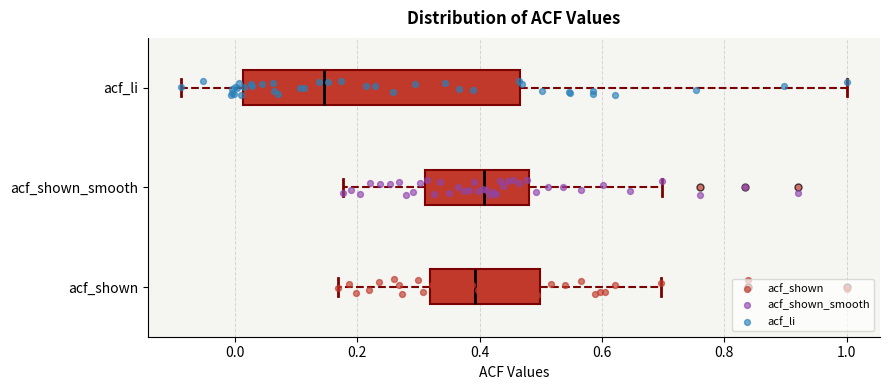

Where does the median line of the box for acf_shown sit on the x-axis? The values are not printed on the chart, so give them approximately, as read against the axis.

0.40